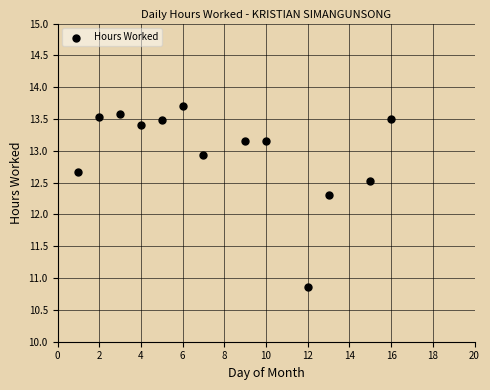

What Y value in the scatter plot is closest to 12?

12.3